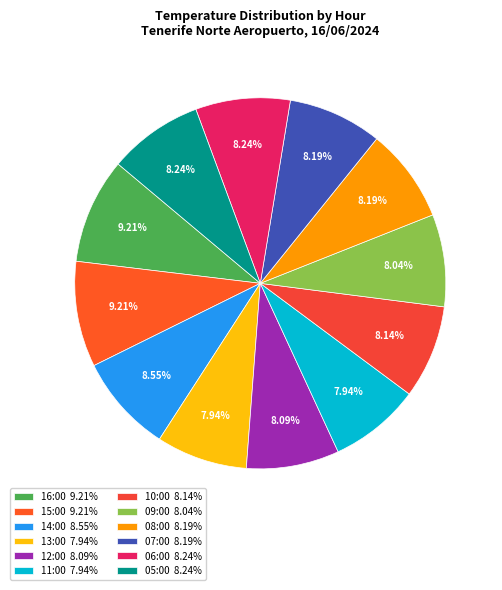

How many slices are in this pie chart?

12